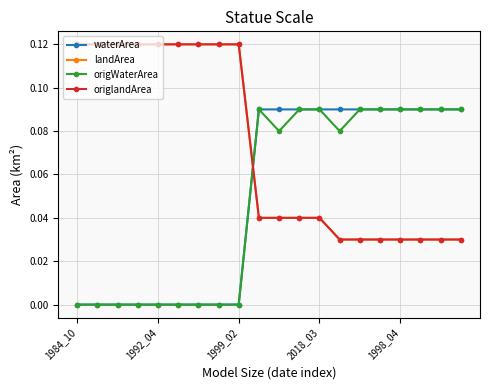

Rank the series by their maximum value, from lowest to highest.

waterArea, origWaterArea, landArea, origlandArea